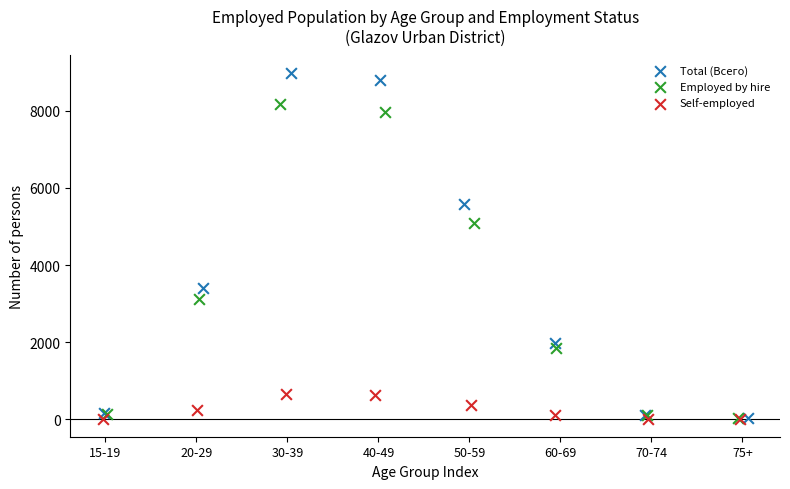

Which series has the largest Y range (max minus min)?

Total (Всего)